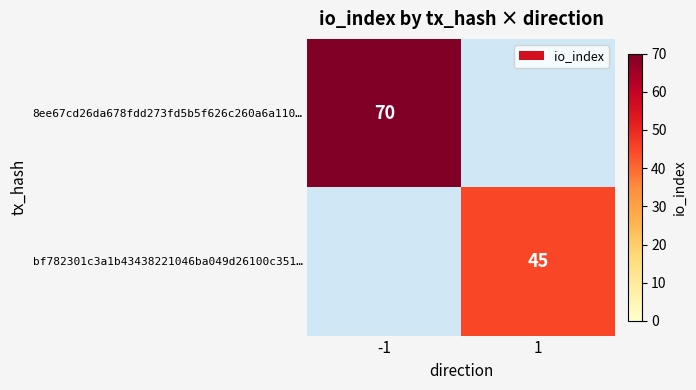

Is it true that 8ee67cd26da678fdd273fd5b5f626c260a6a110… equals 70 at -1?

True